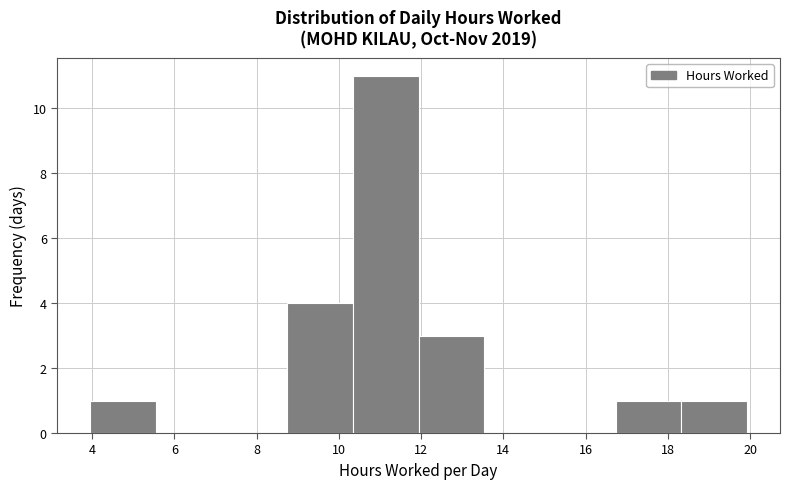

Reading left to right, list every bar in this chart as the range it spans on the x-axis followed by its height. Neither the bar edges nor the heights are printed on the chart, so give them approximately, as read against the axes.

4.0 to 5.6: 1
5.6 to 7.2: 0
7.2 to 8.8: 0
8.8 to 10.4: 4
10.4 to 12.0: 11
12.0 to 13.6: 3
13.6 to 15.2: 0
15.2 to 16.8: 0
16.8 to 18.4: 1
18.4 to 20.0: 1